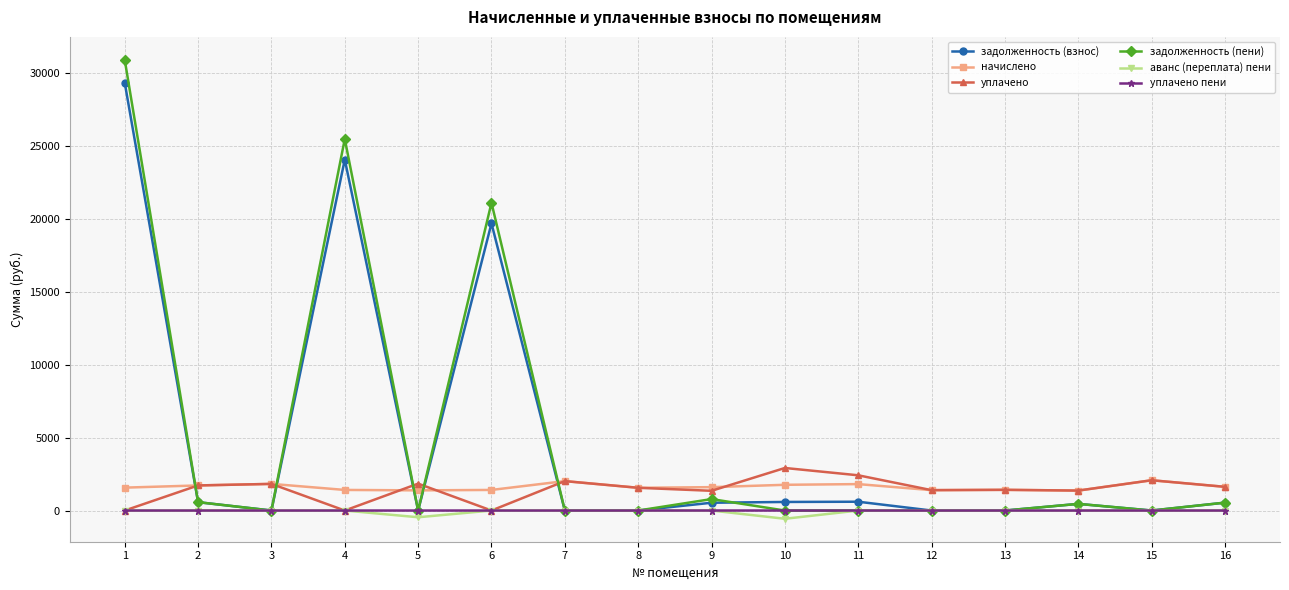

What is the highest value of the задолженность (пени) series?

30887.0